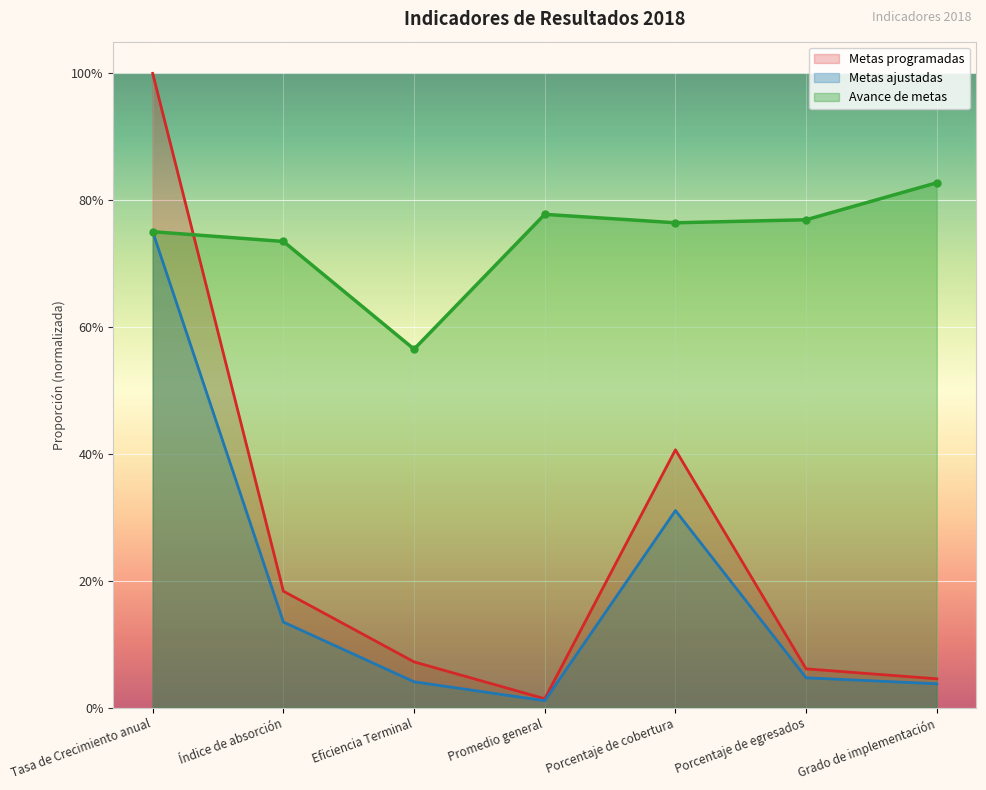

At how many categories does at least one series exceed 0?

7